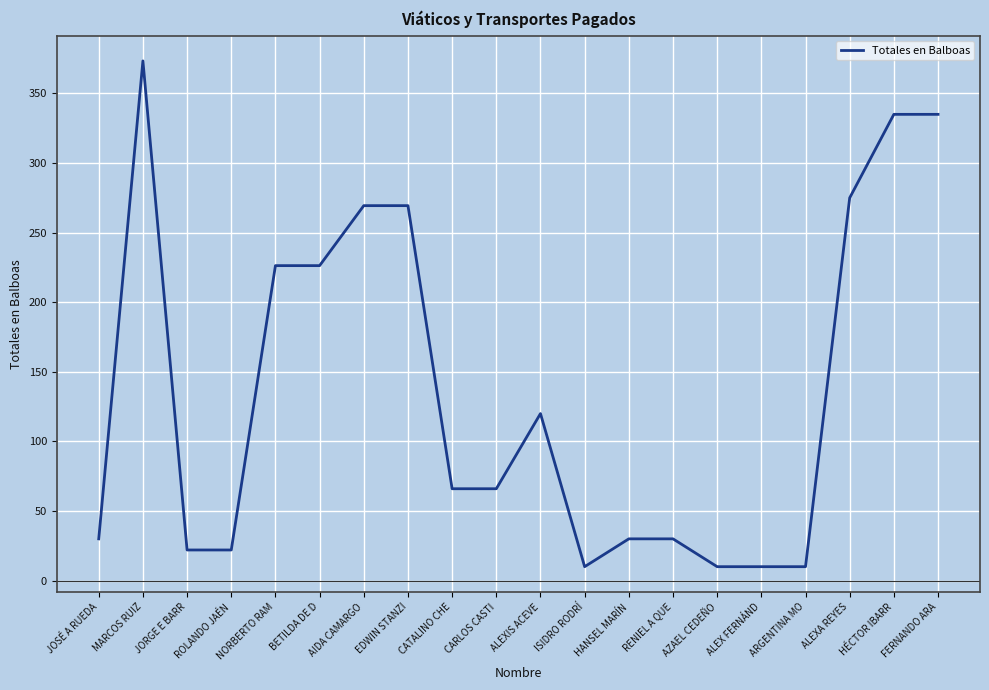

What is the difference between the values at EDWIN STANZI and AZAEL CEDEÑO?

259.4